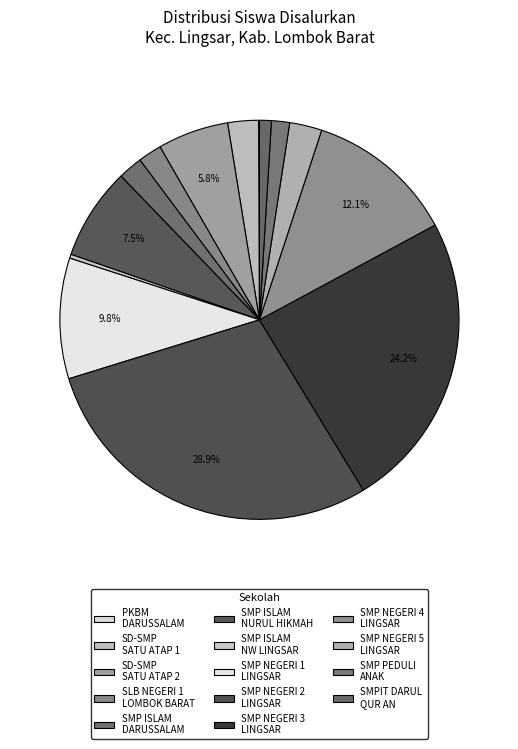

To the nearest percent, what percentage of the pie is SMP NEGERI 2 LINGSAR?

29%